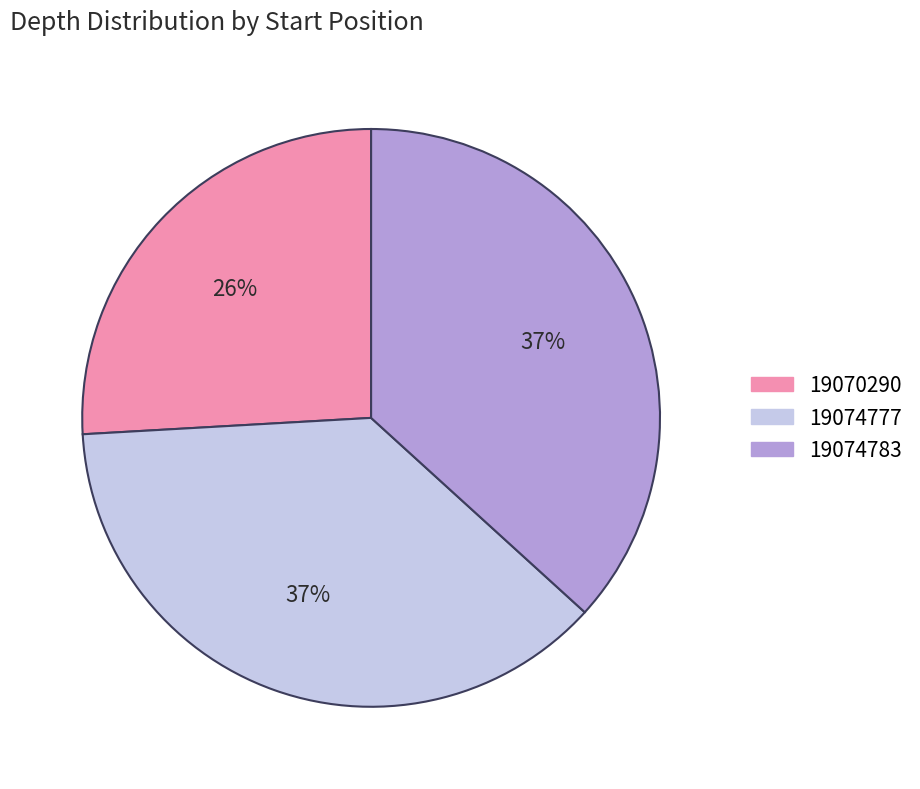

Which has a higher value, 19074783 or 19070290?

19074783